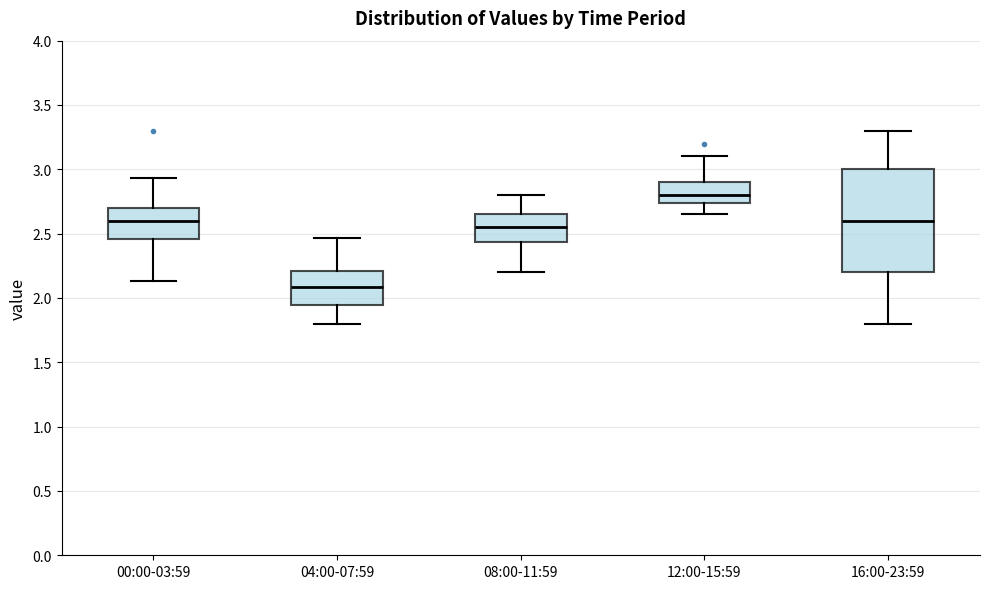

Where is the upper edge of the box for 12:00-15:59 on the y-axis? The values are not printed on the chart, so give them approximately, as read against the axis.

2.90